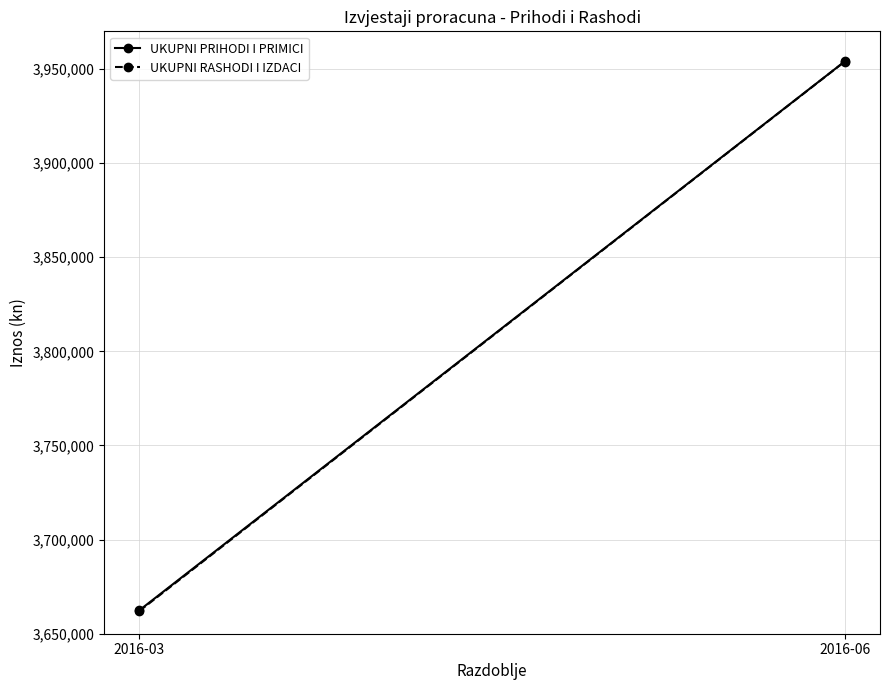

List the labels in order of UKUPNI PRIHODI I PRIMICI value, smallest first.

2016-03, 2016-06